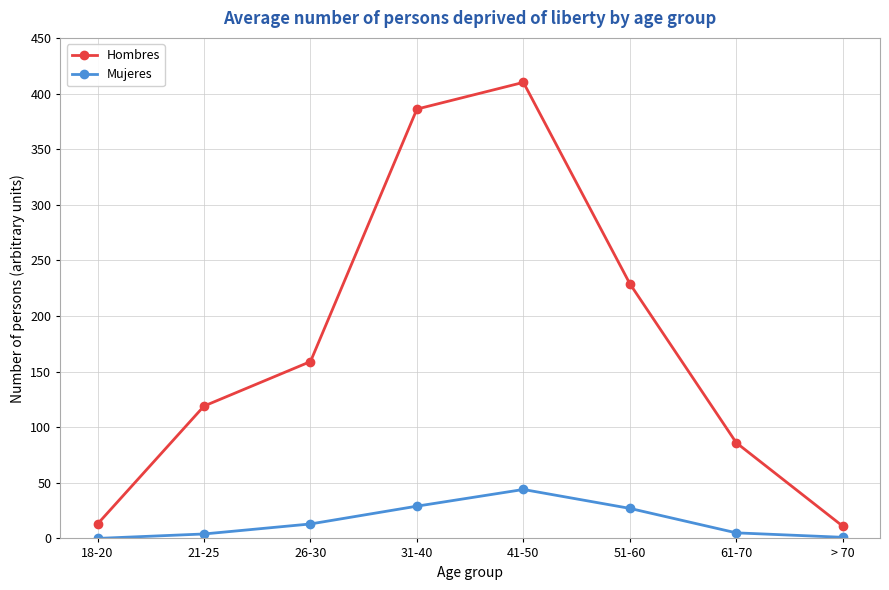

At how many categories does at least one series exceed 212?

3